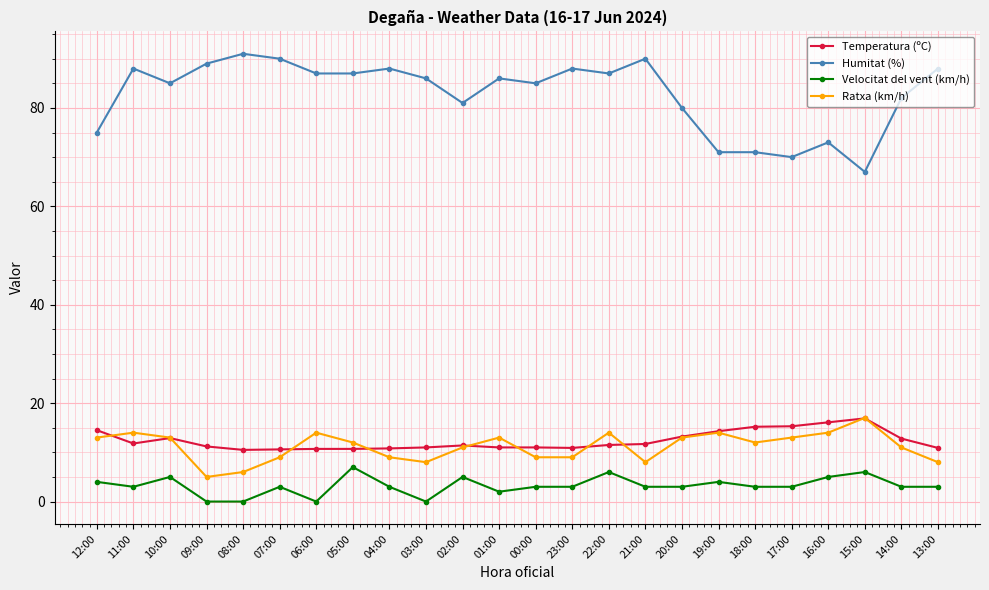

Which series has the largest range (max minus min)?

Humitat (%)